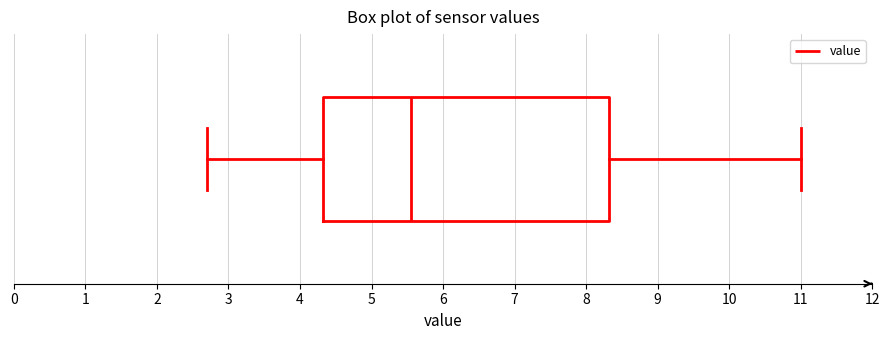

Read this box plot against the x-axis: the position of the median line, the range covered by the box, and the ends of both whiskers. The values are not printed on the chart, so give them approximately, as read against the axis.

median 5.6, box 4.3 to 8.3, whiskers 2.7 to 11.0